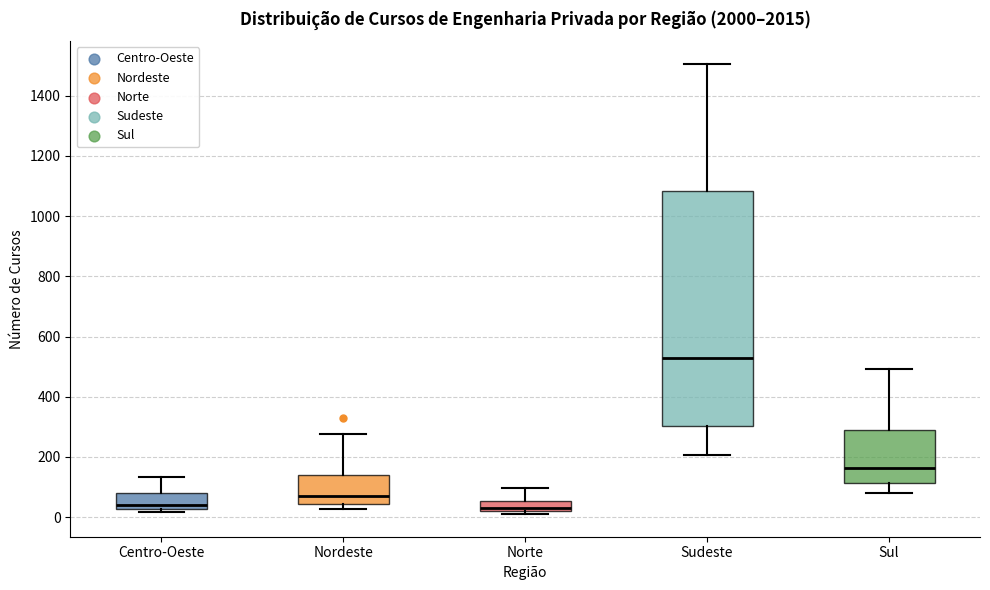

Which box is the tallest, from its lower edge to its upper edge?

Sudeste